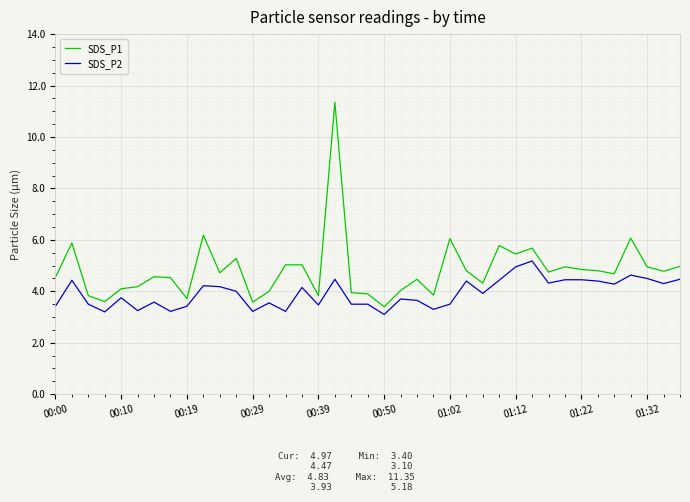

Which series has the largest total across all categories?

SDS_P1